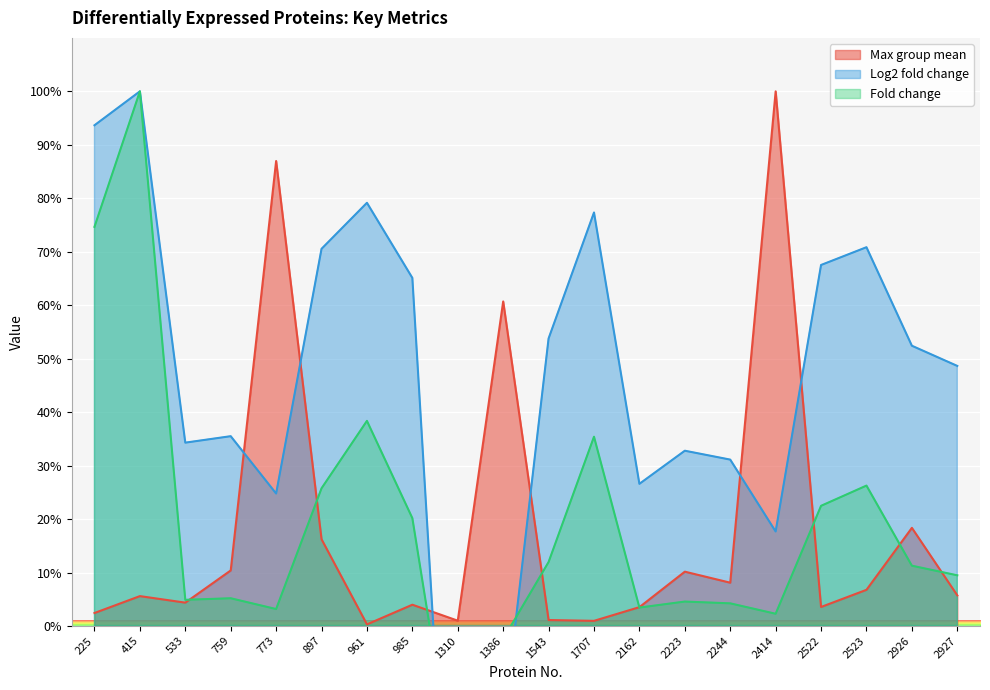

True or false: Max group mean has a value of 18.4 at 2926.

True